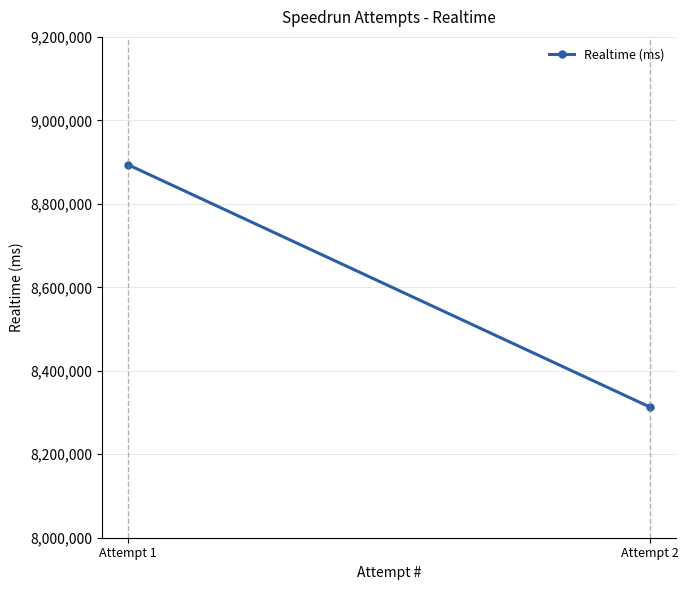

What is the difference between the values at Attempt 2 and Attempt 1?

580587